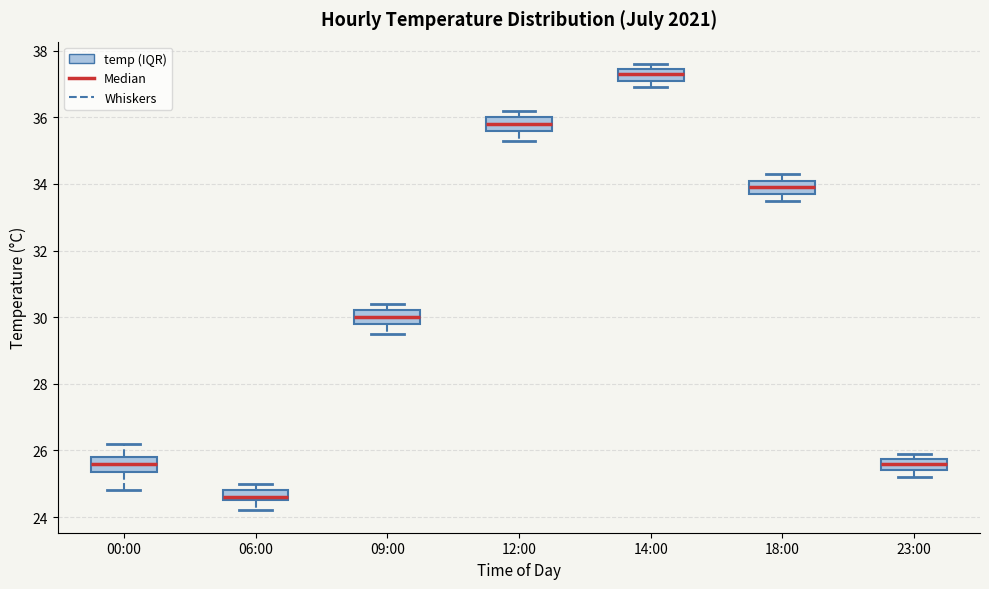

Reading left to right, transcribe this box plot: for each box, give where its median line is, the range the box spans, and where its two whiskers end, as read against the y-axis. The values are not printed on the chart, so give them approximately, as read against the axis.

00:00: median 25.6, box 25.4 to 25.8, whiskers 24.8 to 26.2
06:00: median 24.6 (just above the box's lower edge), box 24.6 to 24.8, whiskers 24.2 to 25.0
09:00: median 30.0, box 29.8 to 30.2, whiskers 29.6 to 30.4
12:00: median 35.8, box 35.6 to 36.0, whiskers 35.4 to 36.2
14:00: median 37.4 (inside the box), box 37.2 to 37.4, whiskers 37.0 to 37.6
18:00: median 34.0, box 33.8 to 34.2, whiskers 33.6 to 34.4
23:00: median 25.6, box 25.4 to 25.8, whiskers 25.2 to 26.0